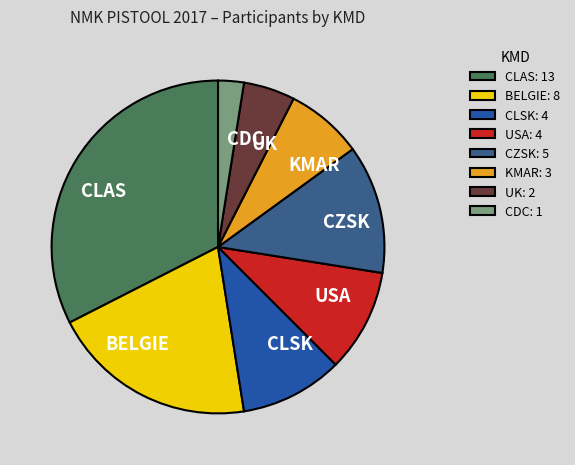

Approximately how many times larger is the value at CLAS compared to CDC?

13.0